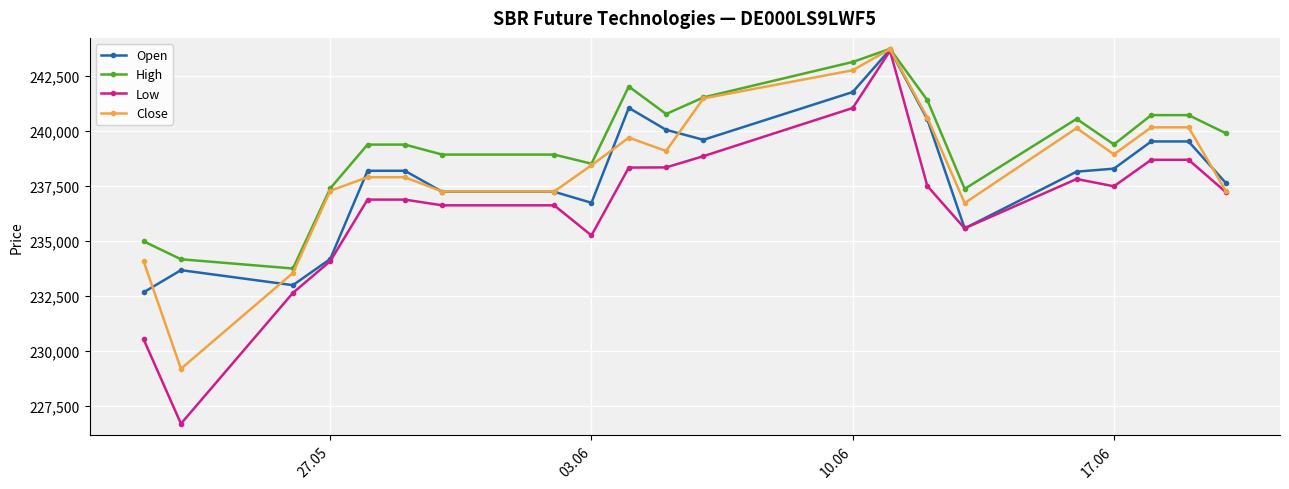

What is the value of the Low point at the 11th from the left?

238347